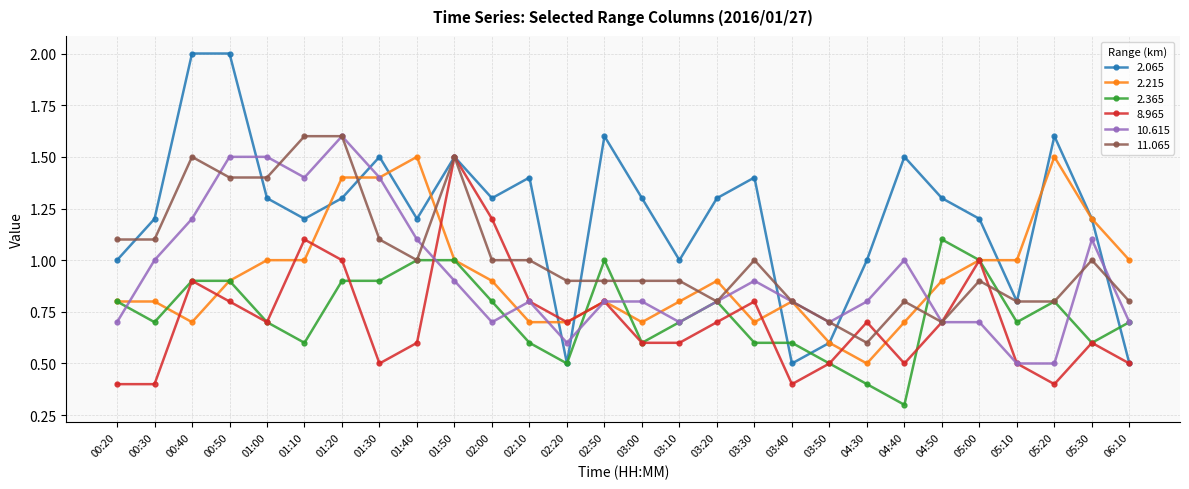

At which category is the sum across all series the highest?

01:20